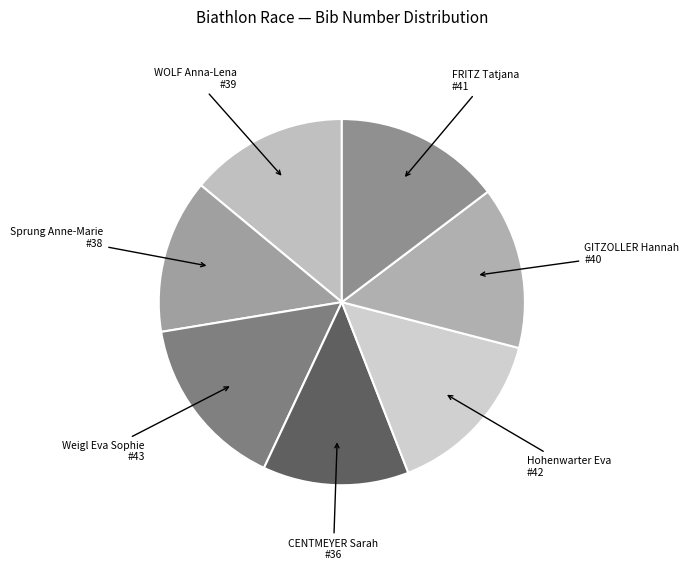

Is there any slice that represents more than half of the pie?

No